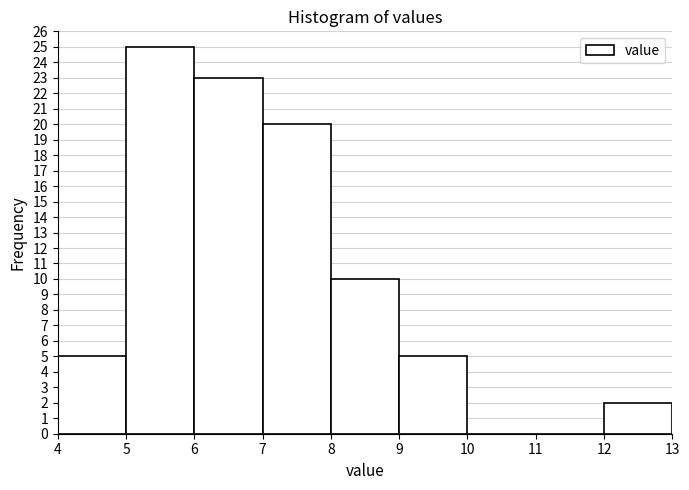

Reading left to right, transcribe this chart: for each bar, give the range it covers on the x-axis and its height. The values are not printed on the chart, so give them approximately, as read against the axis.

4 to 5: 5
5 to 6: 25
6 to 7: 23
7 to 8: 20
8 to 9: 10
9 to 10: 5
10 to 11: 0
11 to 12: 0
12 to 13: 2